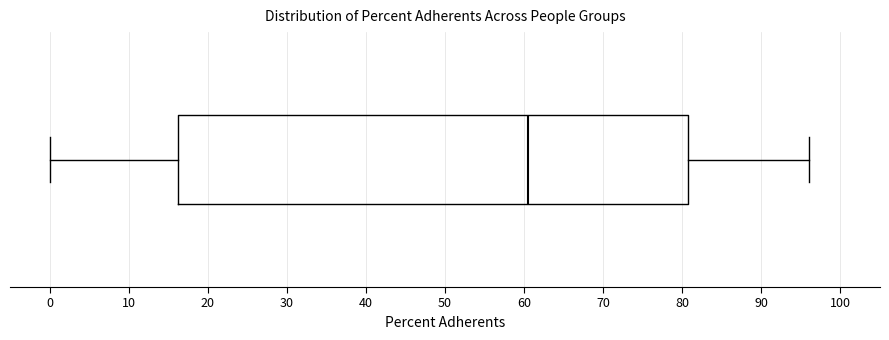

Read this box plot against the x-axis: the position of the median line, the range covered by the box, and the ends of both whiskers. The values are not printed on the chart, so give them approximately, as read against the axis.

median 61, box 16 to 81, whiskers 0 to 96